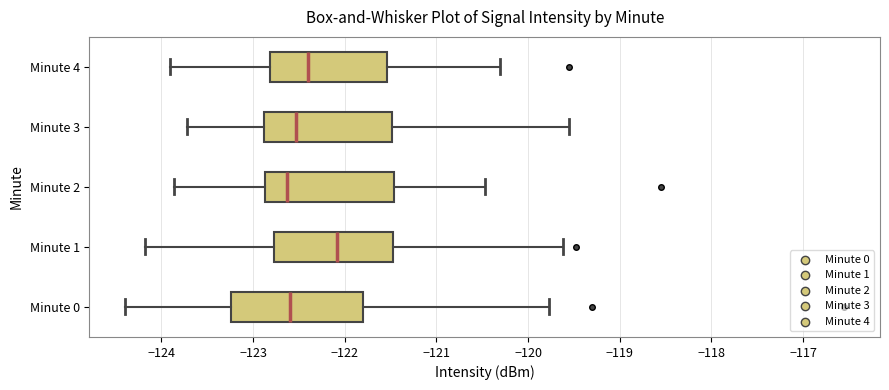

Where does the right whisker of the box for Minute 1 end on the x-axis? The values are not printed on the chart, so give them approximately, as read against the axis.

-119.6